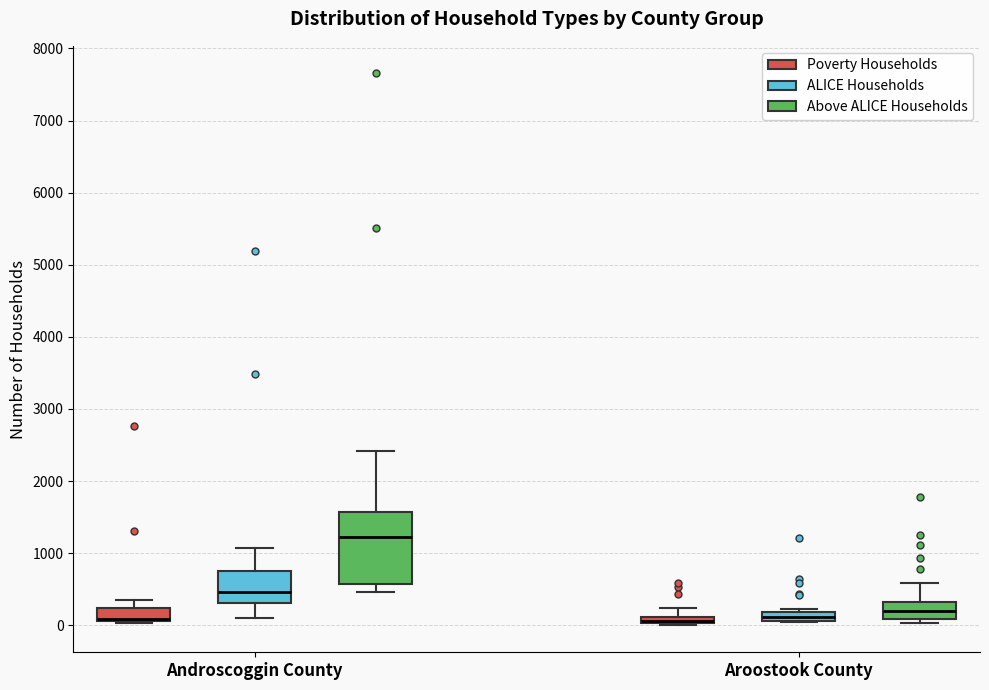

Which box is the tallest, from its lower edge to its upper edge?

Androscoggin County (Above ALICE Households)